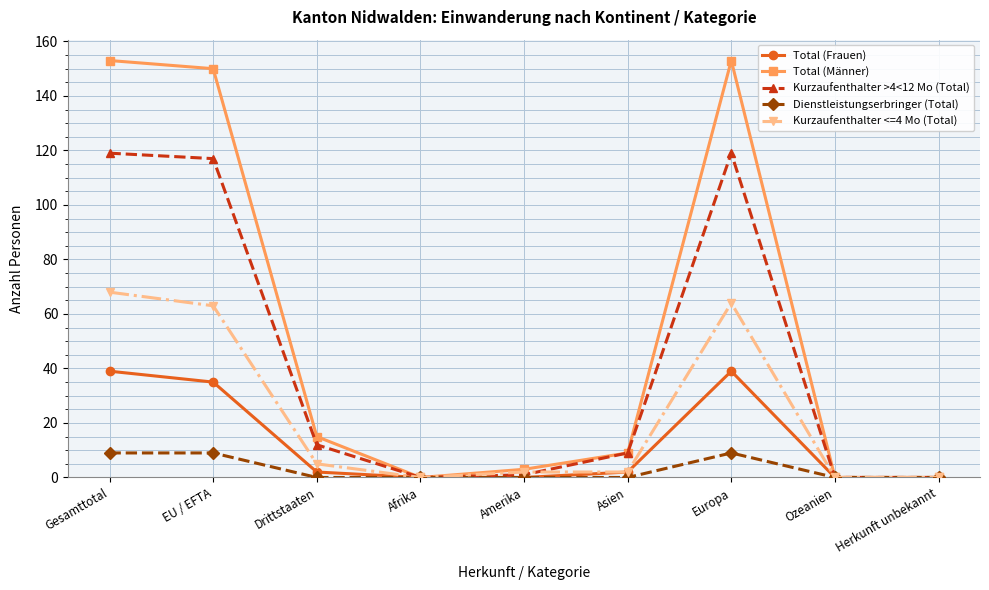

What is the label of the 6th point from the left?

Asien